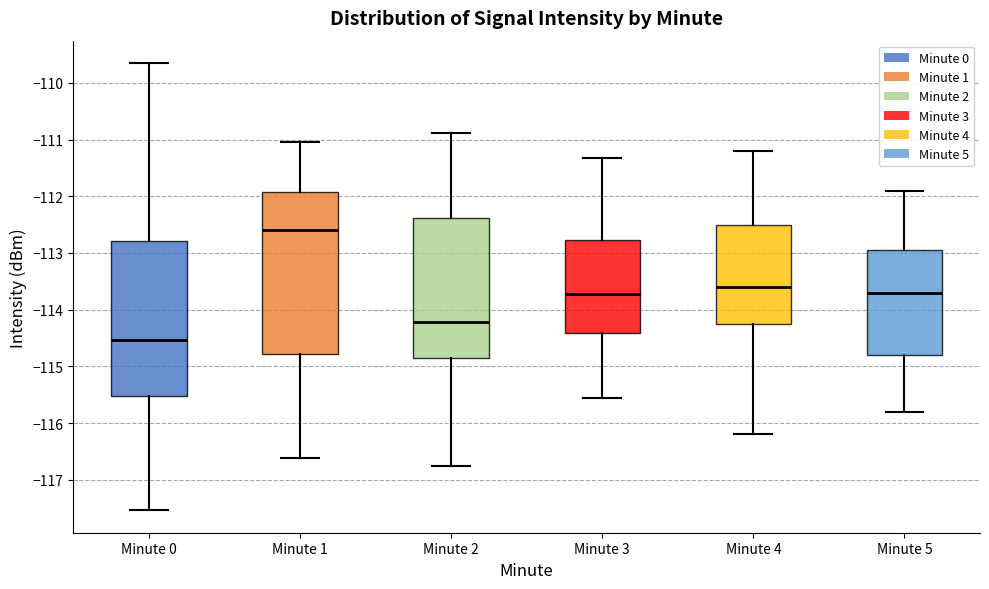

Where is the lower edge of the box for Minute 3 on the y-axis? The values are not printed on the chart, so give them approximately, as read against the axis.

-114.4